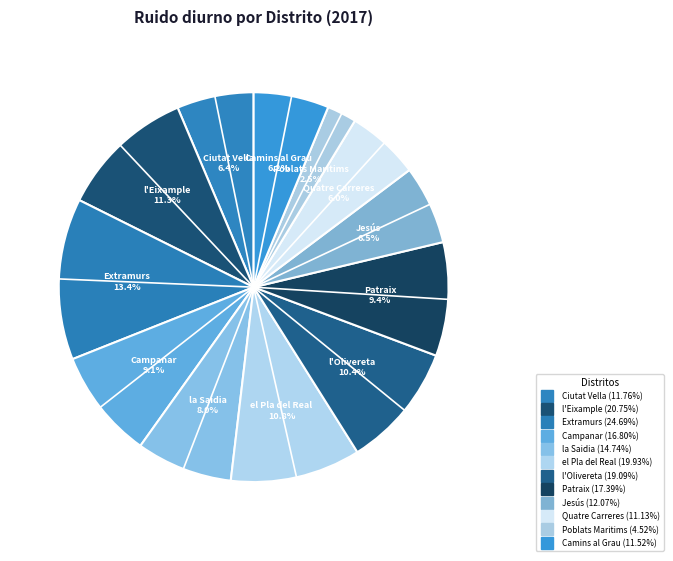

Combined, do Campanar and Quatre Carreres account for over 50%?

No